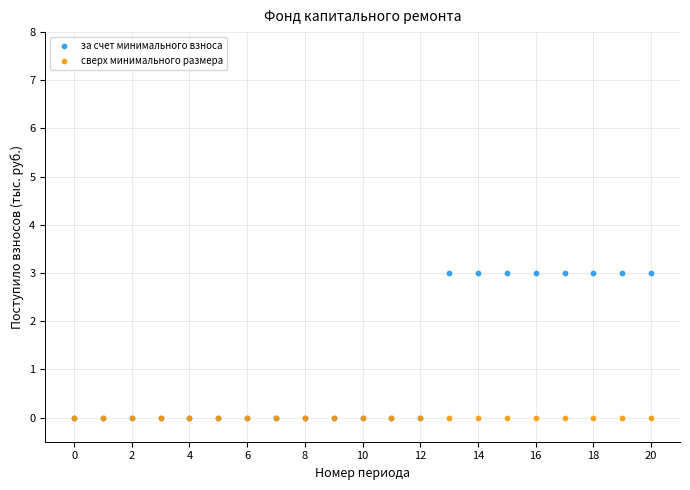

Which series contains the highest Y value?

за счет минимального взноса